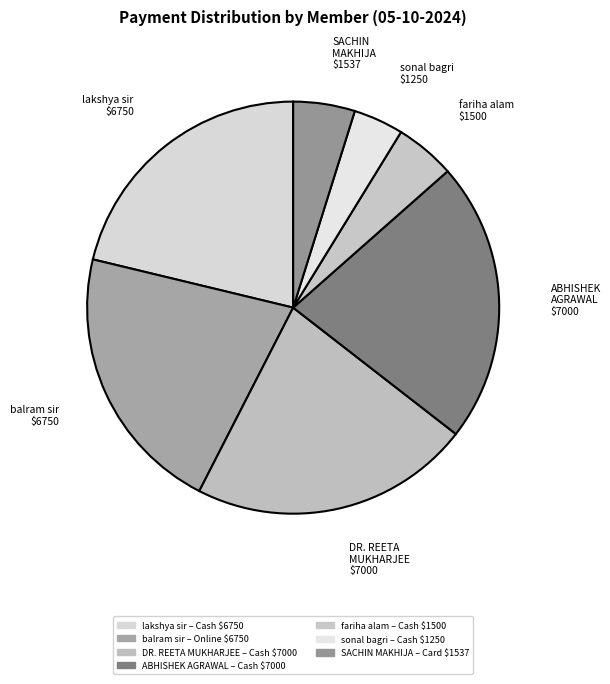

Which category has the smallest portion of the pie?

sonal bagri $1250